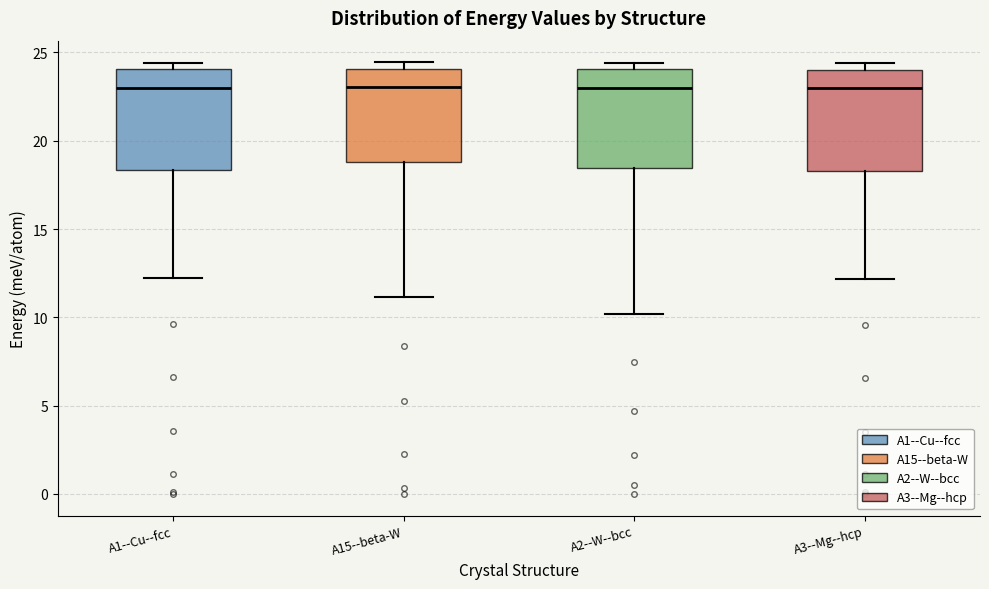

Where does the median line of the box for A2--W--bcc sit on the y-axis? The values are not printed on the chart, so give them approximately, as read against the axis.

23.0